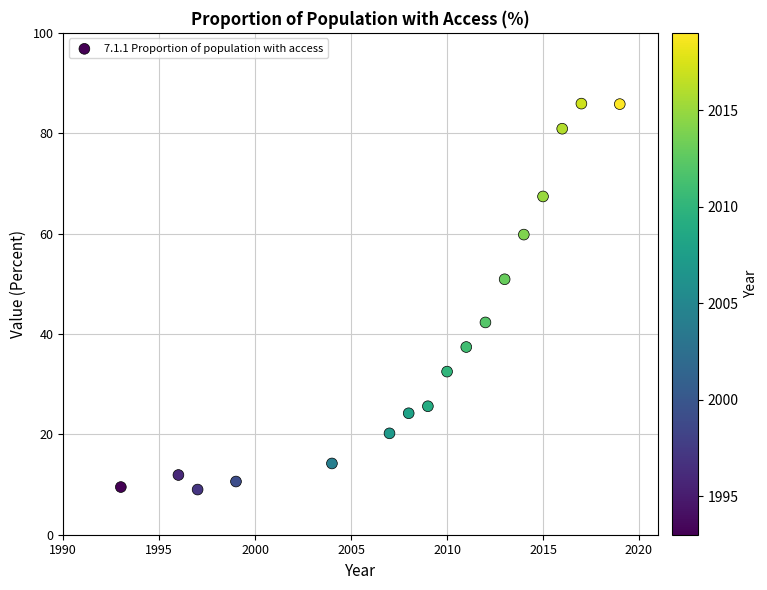

What is the range of X values (max minus min)?

26.0